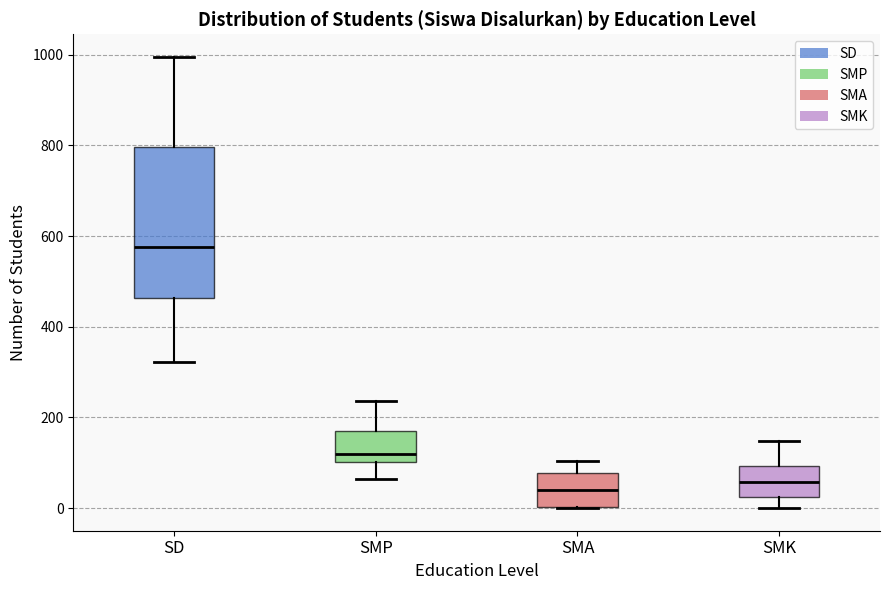

Comparing the boxes themselves (not the whiskers), which one is the tallest?

SD